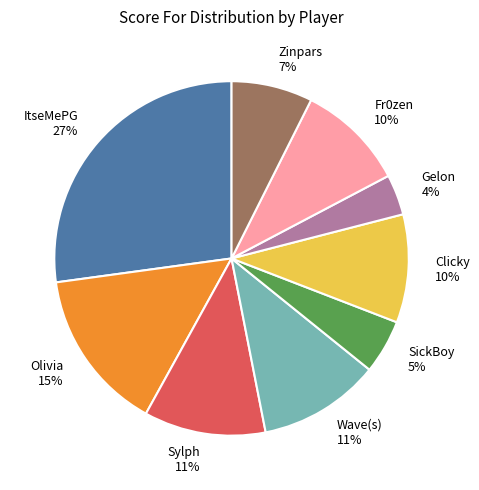

Which has a higher value, Wave(s) 11% or Olivia 15%?

Olivia 15%